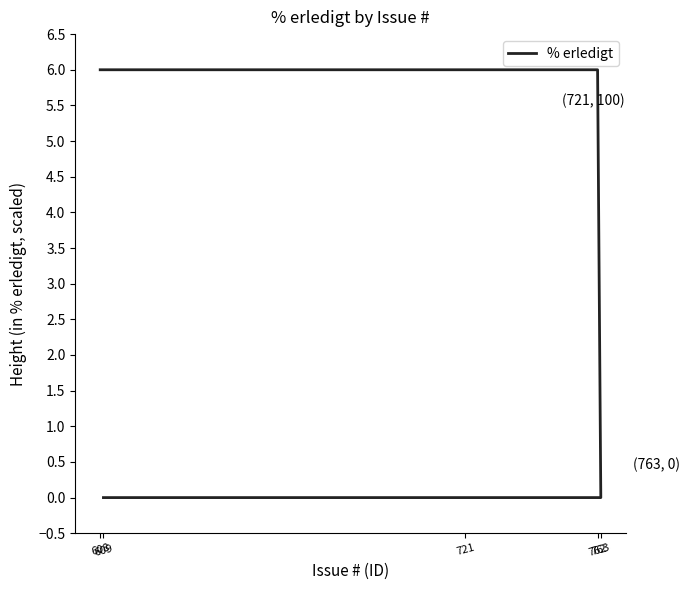

What is the value of the 2nd point from the left?

6